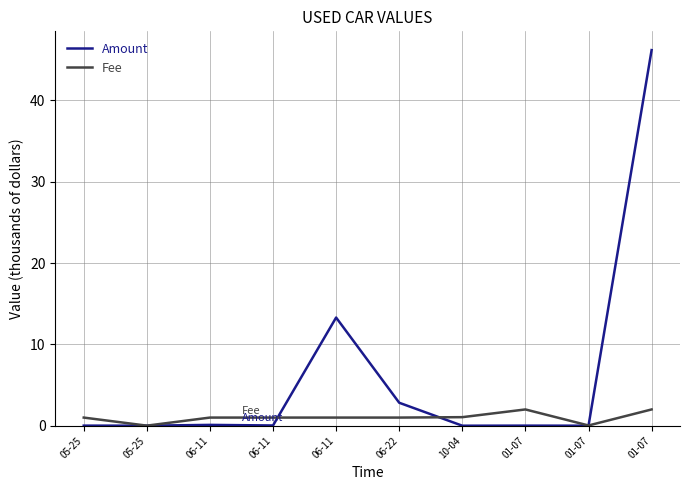

What is the difference between the maximum and second lowest values in the Amount series?

46.2